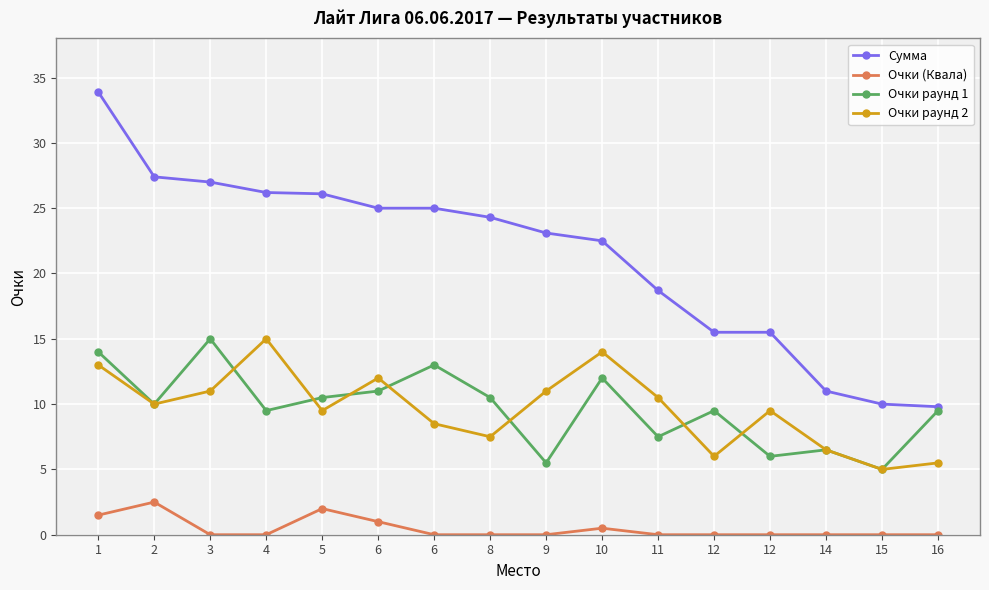

What is the difference between the Очки раунд 1 values at 6 and 12?

5.0